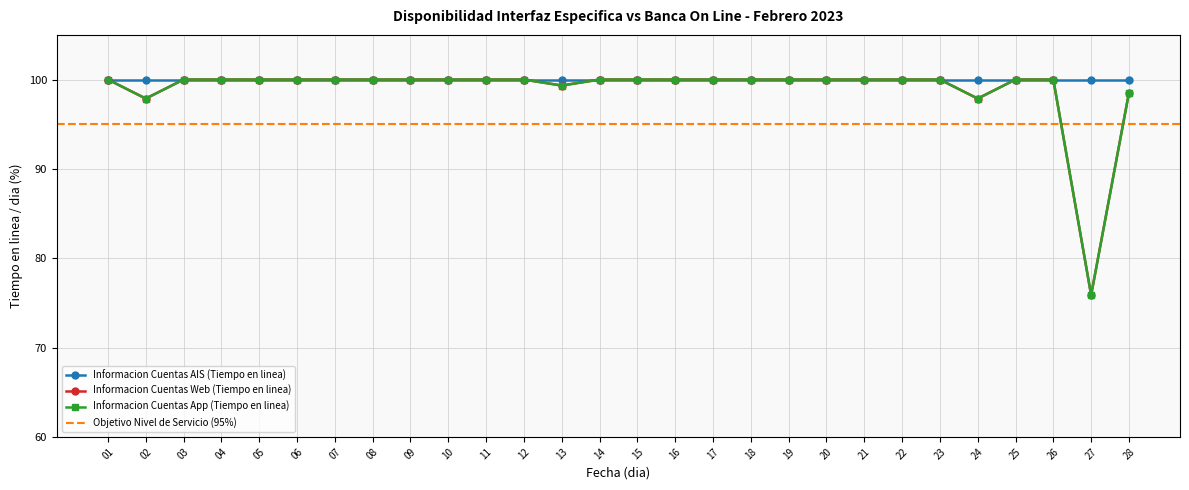

Which category has the lowest value in the Informacion Cuentas Web (Tiempo en linea) series?

27